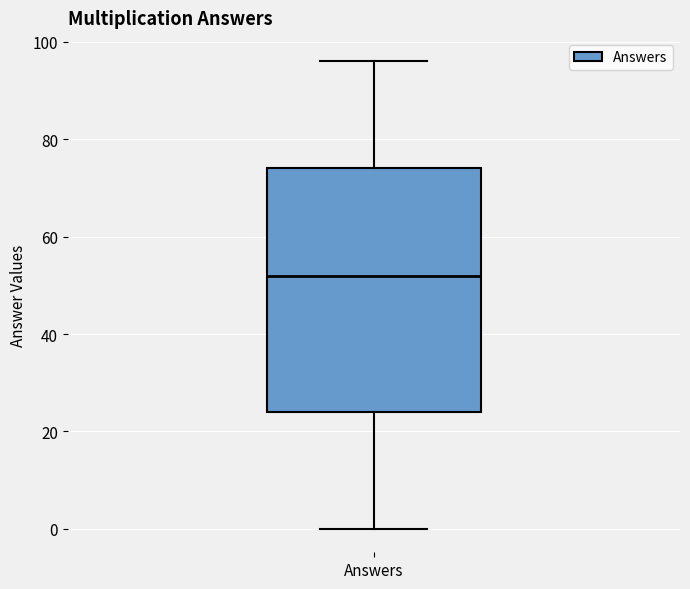

Where is the lower edge of the box for Answers on the y-axis? The values are not printed on the chart, so give them approximately, as read against the axis.

24